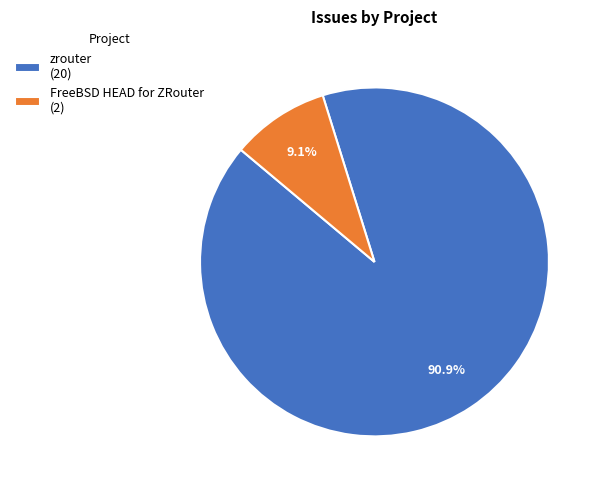

To the nearest percent, what portion does zrouter represent?

91%